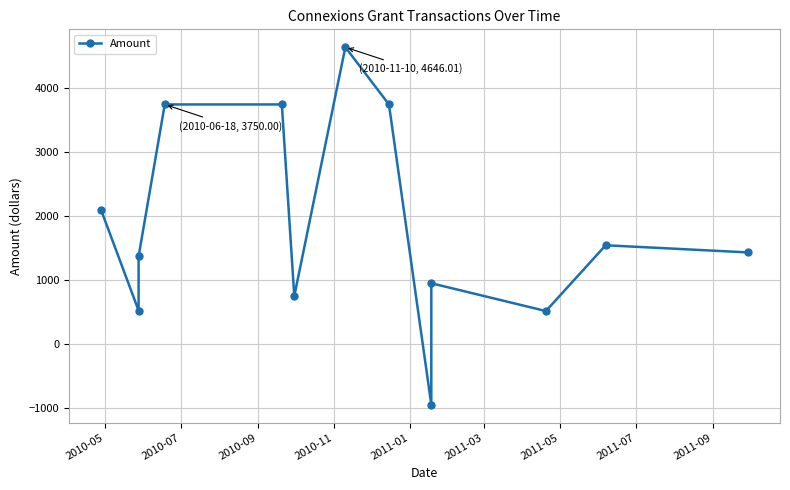

What is the greatest value displayed?

4646.0